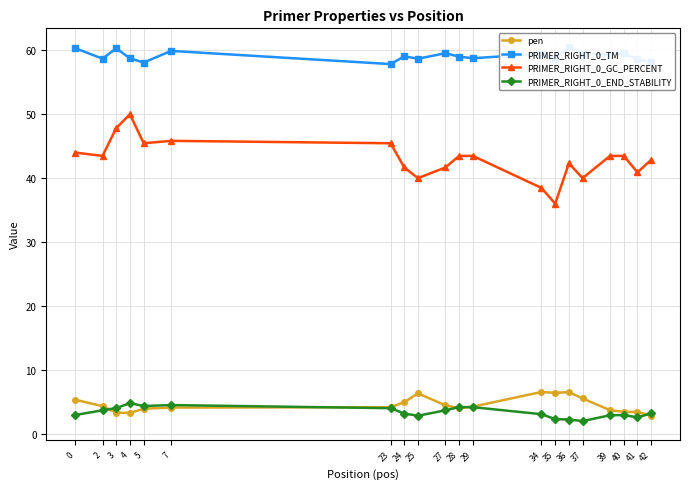

What is the sum of the pen values at 35 and 7?

10.5